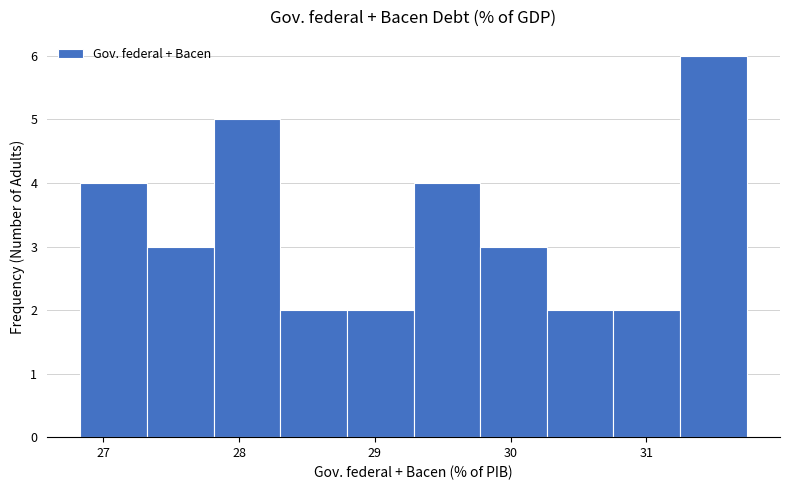

Over which range of the x-axis is the bar tallest?

31.2 to 31.7